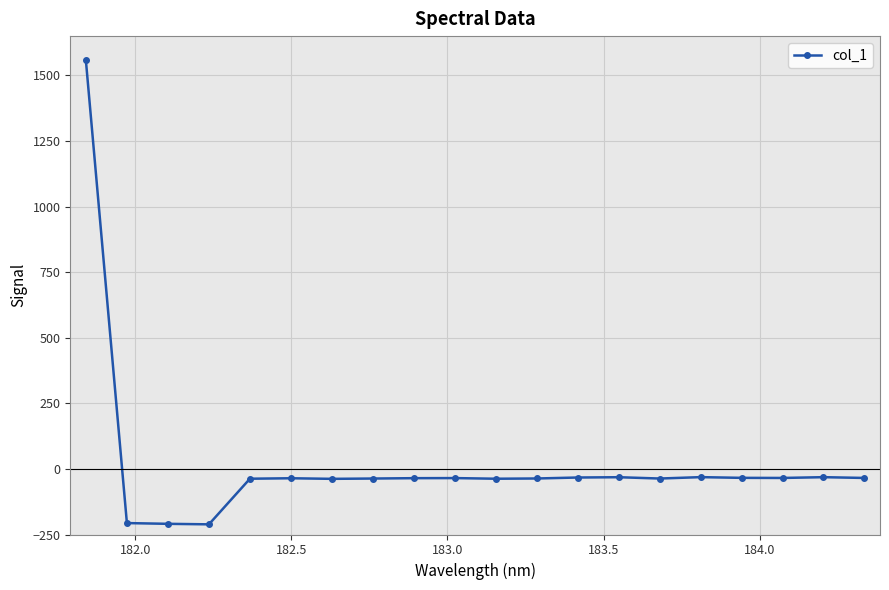

What is the minimum value shown in the chart?

-211.2